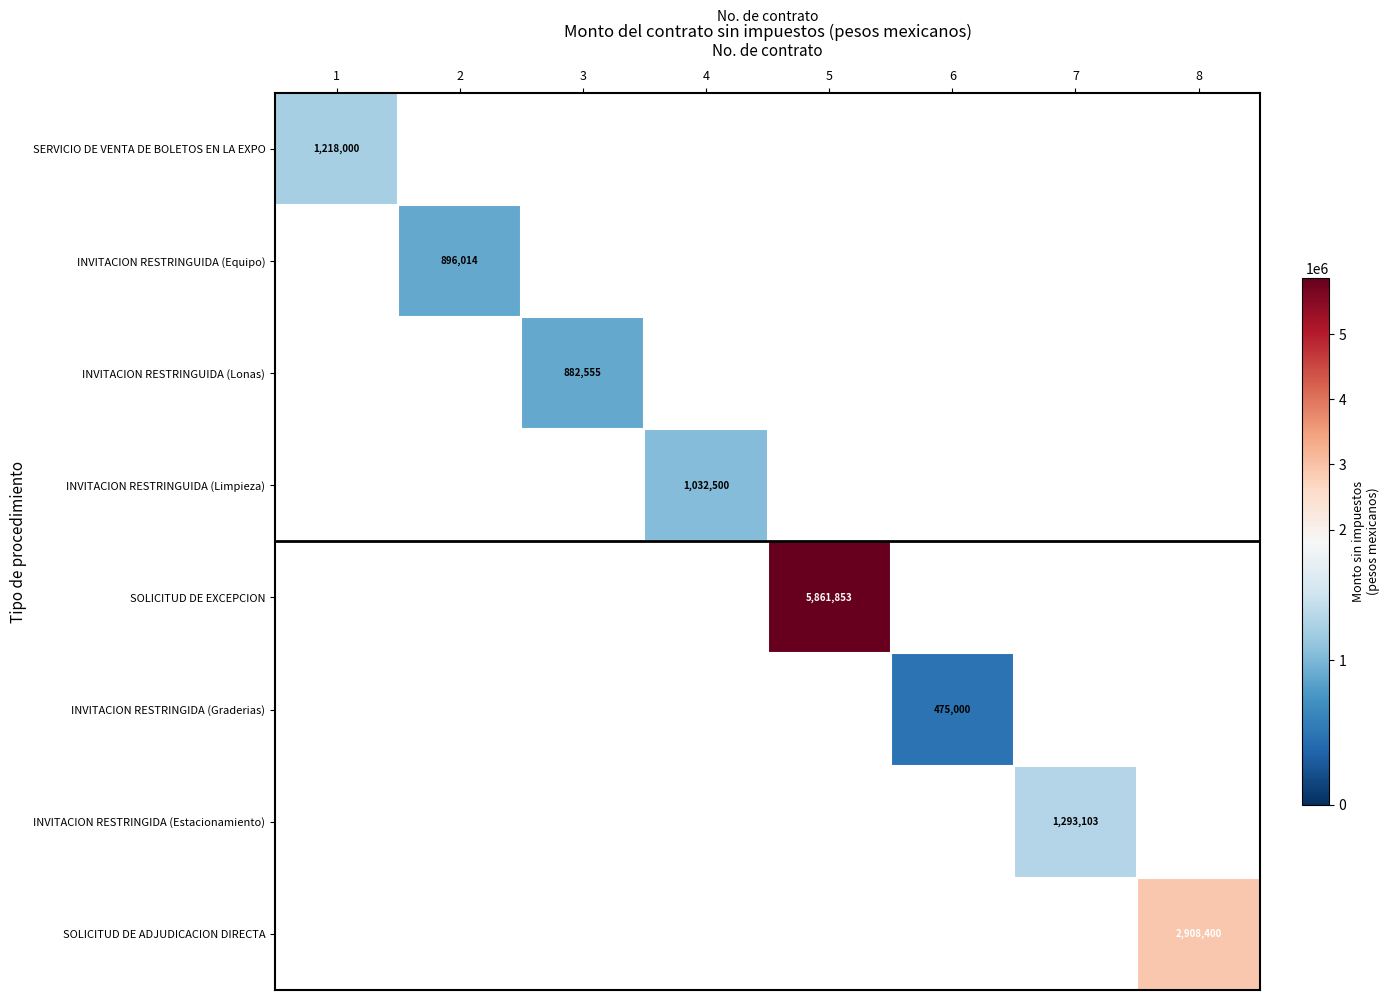

Is it true that INVITACION RESTRINGIDA (Graderias) equals 128284 at 6?

False